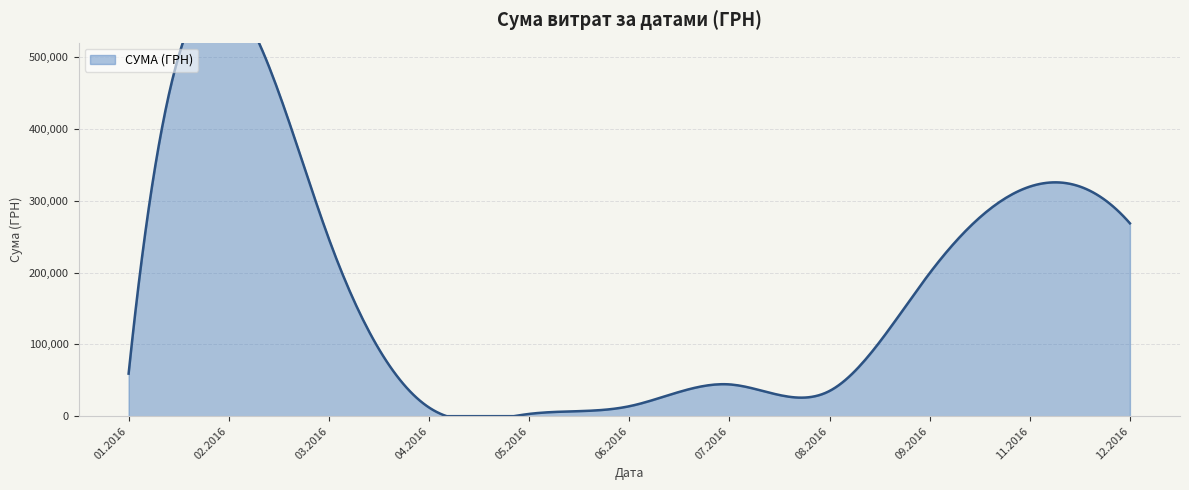

True or false: the data has more than 0 interior local peaks.

True